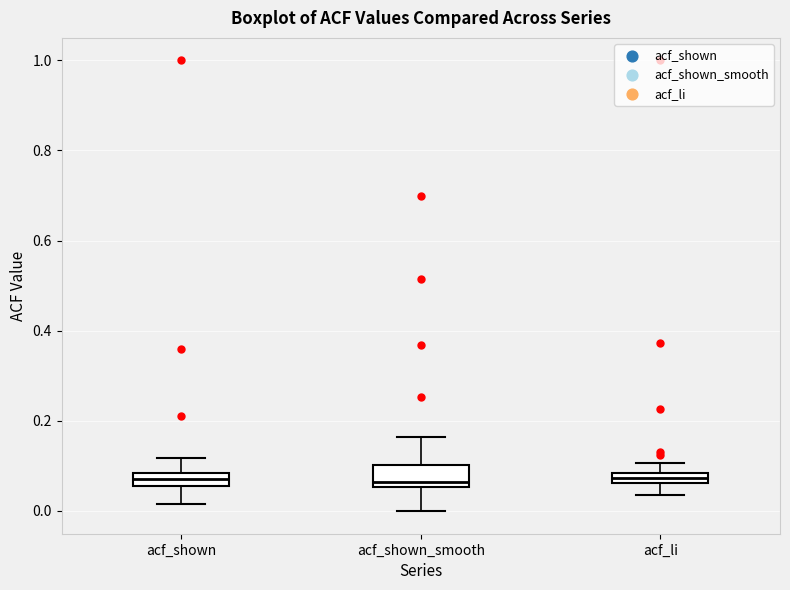

Where is the upper edge of the box for acf_shown on the y-axis? The values are not printed on the chart, so give them approximately, as read against the axis.

0.08